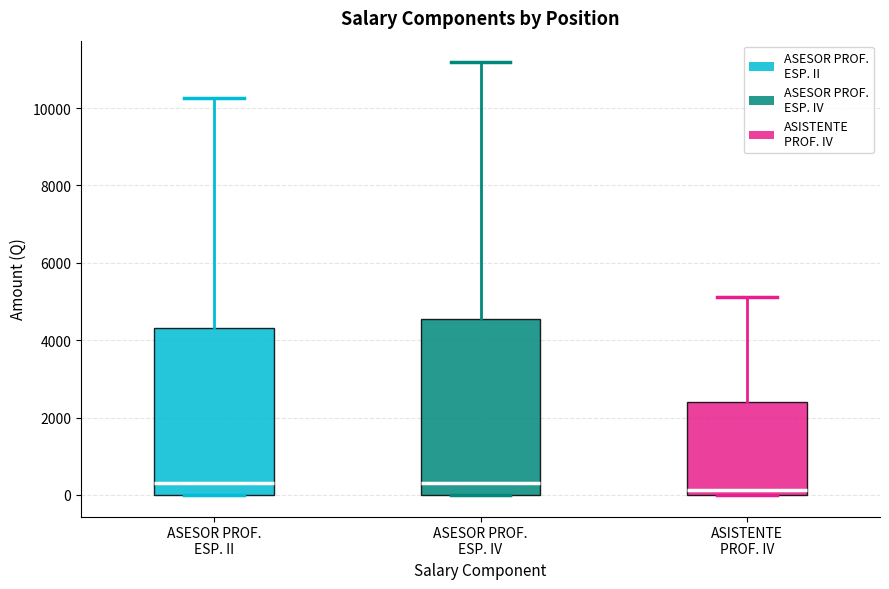

Which box is the tallest, from its lower edge to its upper edge?

ASESOR PROF. ESP. IV